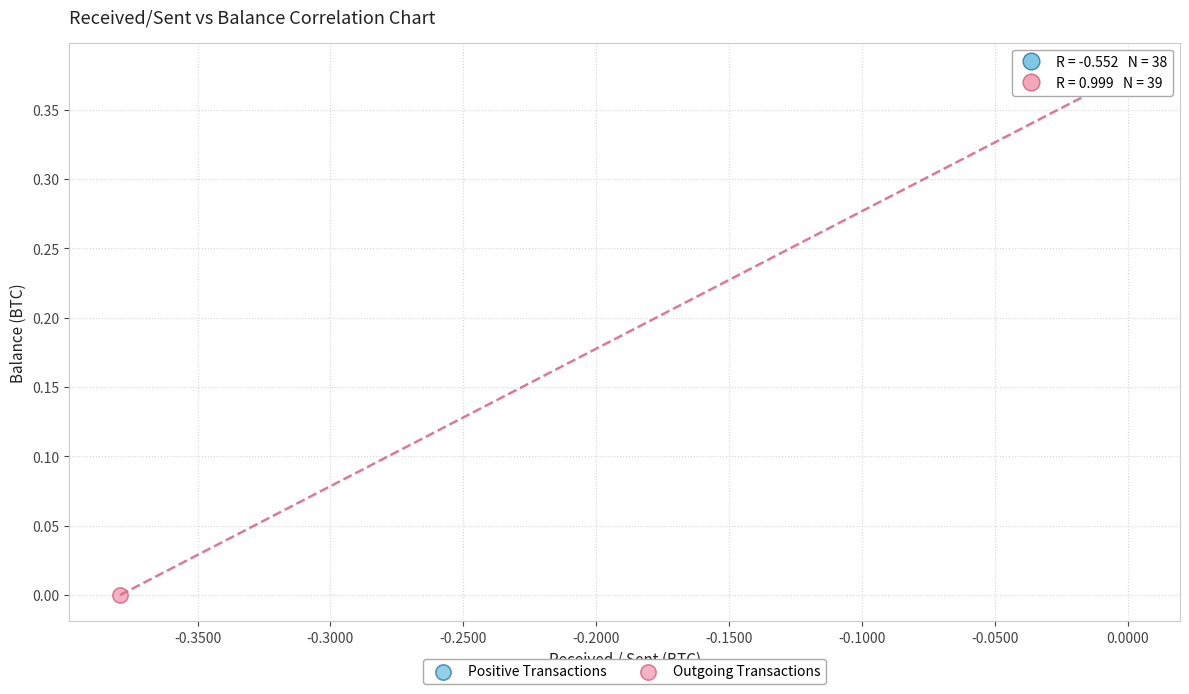

What are all the series names shown in the legend?

Positive Transactions, Outgoing Transactions